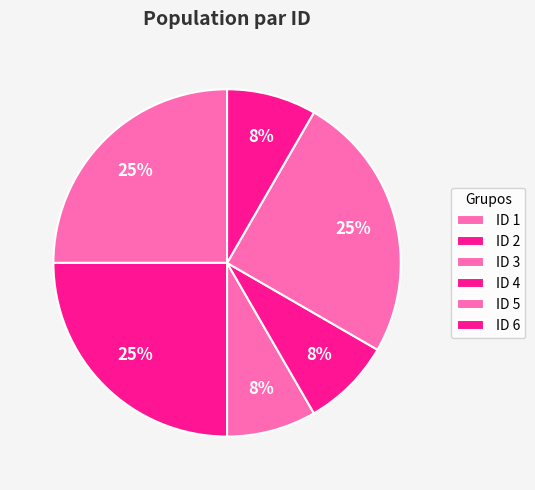

How many slices are in this pie chart?

6